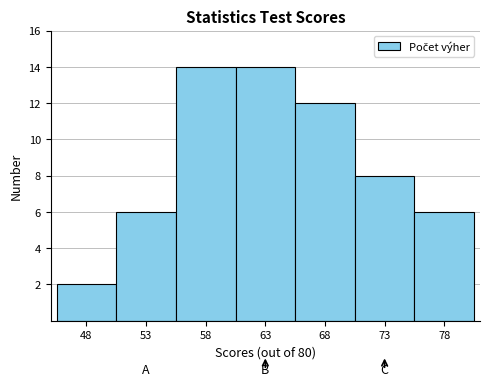

Reading right to left, transcribe all the data shown in this chart.

6	8	12	14	14	6	2